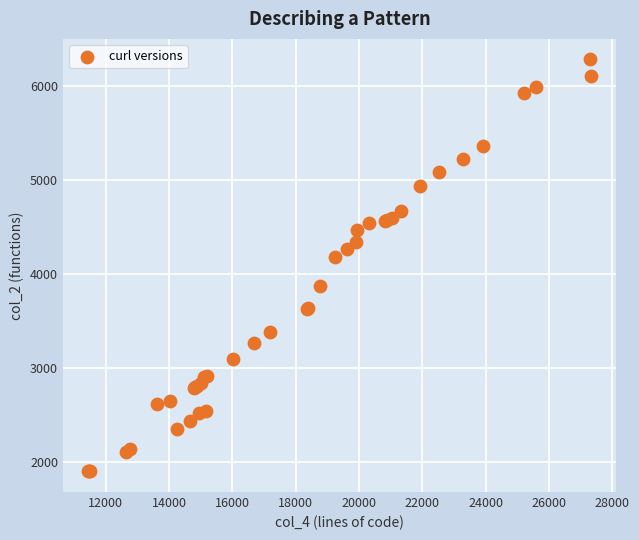

What Y value in the scatter plot is closest to 4091?

4185